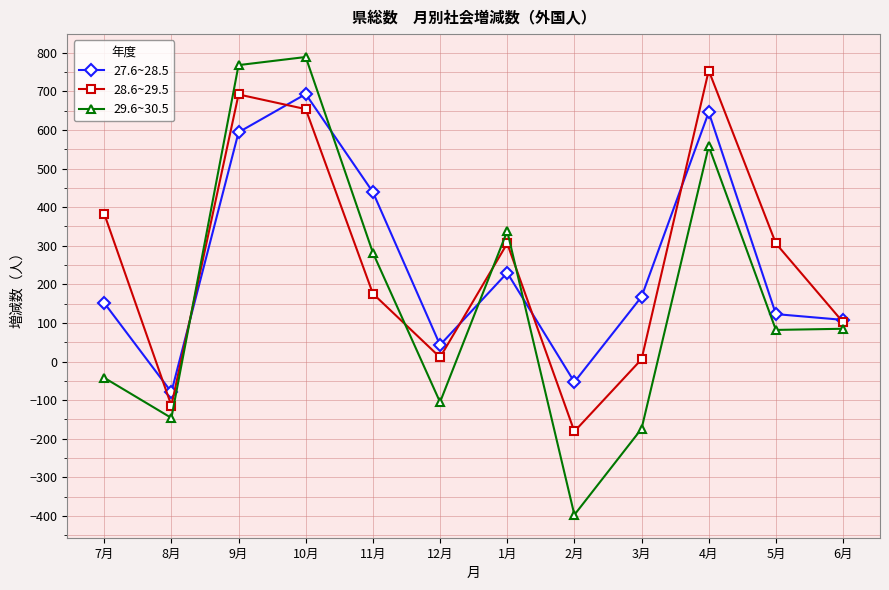

List the series in order of their peak value, highest first.

29.6~30.5, 28.6~29.5, 27.6~28.5